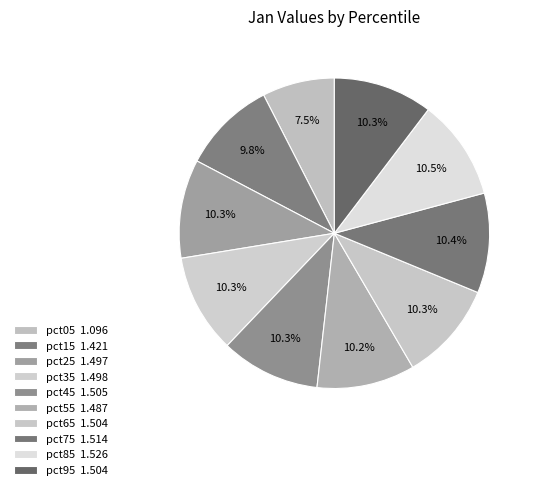

How many slices are in this pie chart?

10